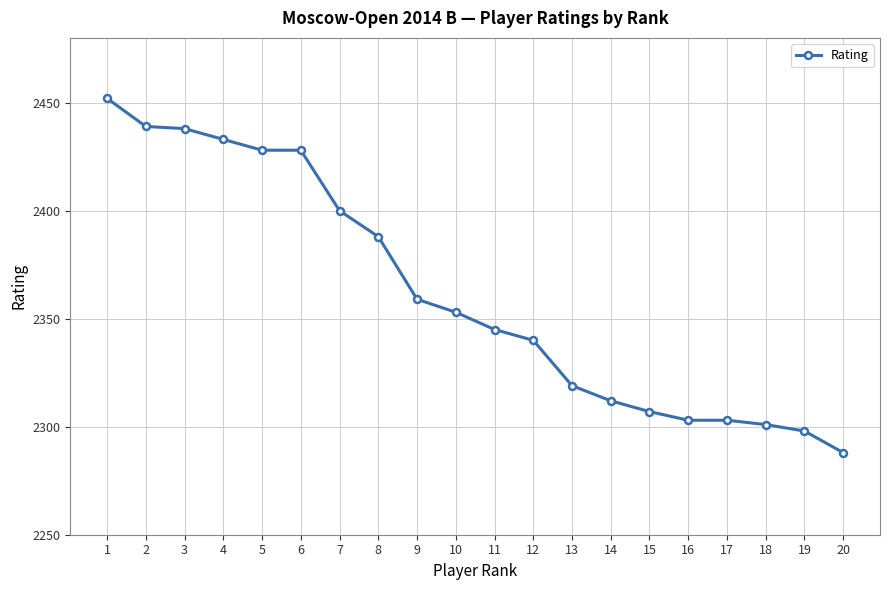

What is the value of the 14th point from the left?

2312